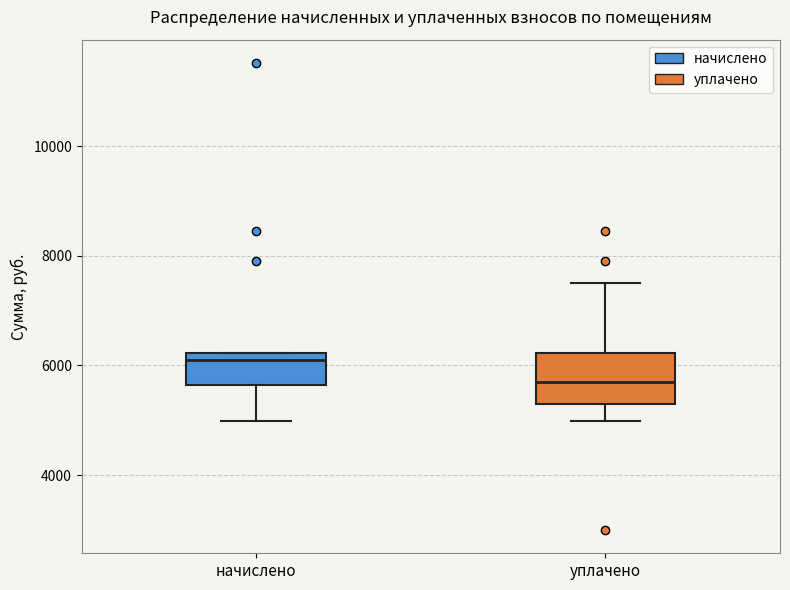

Which box has the lowest median line?

уплачено